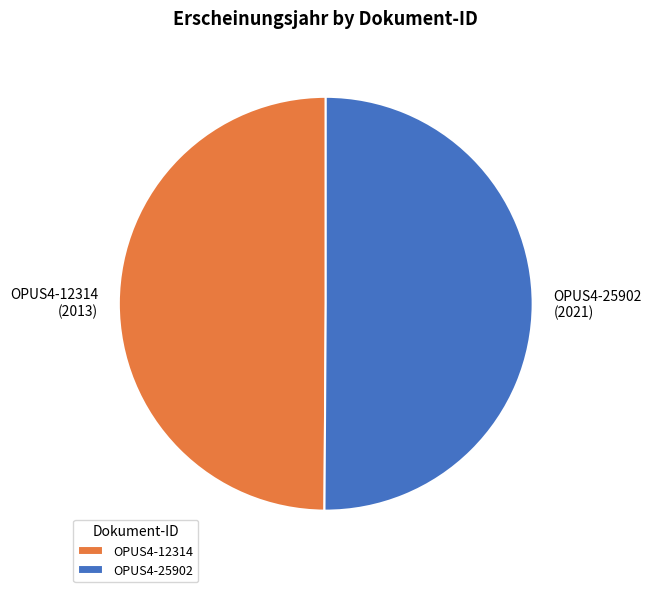

How many segments does this pie chart have?

2